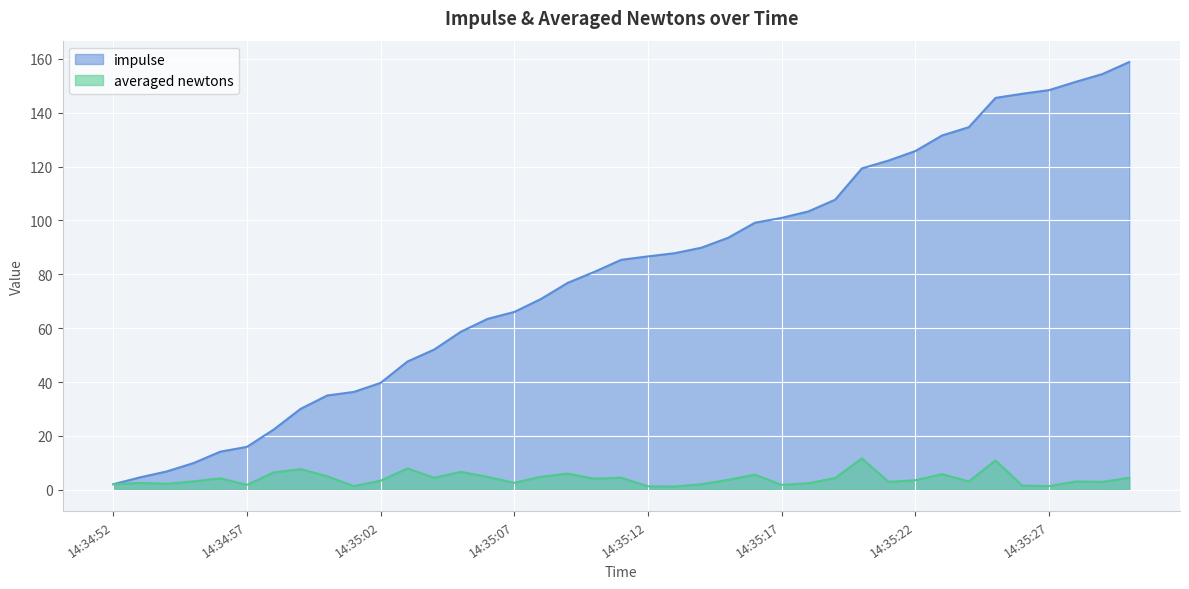

How many lines are shown in the chart?

2